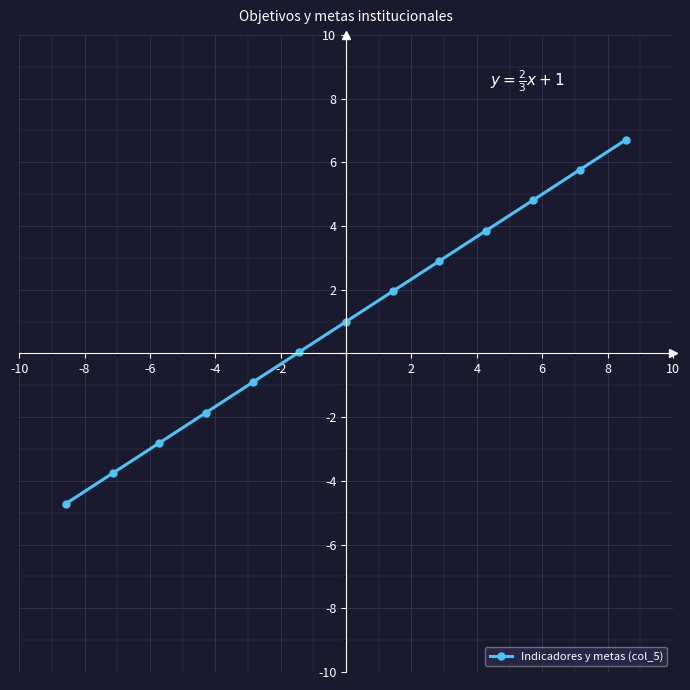

True or false: there are more than 1 points higher than both neighbors.

False